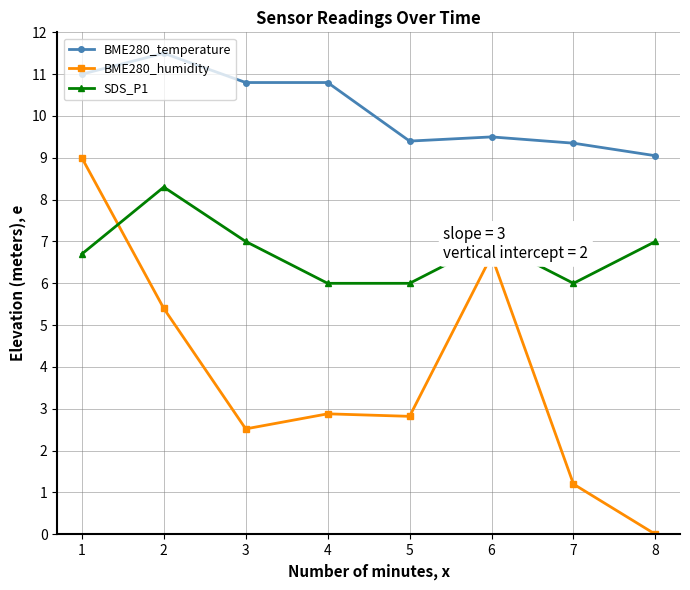

What is the difference between the highest and lowest values at 6?

2.8